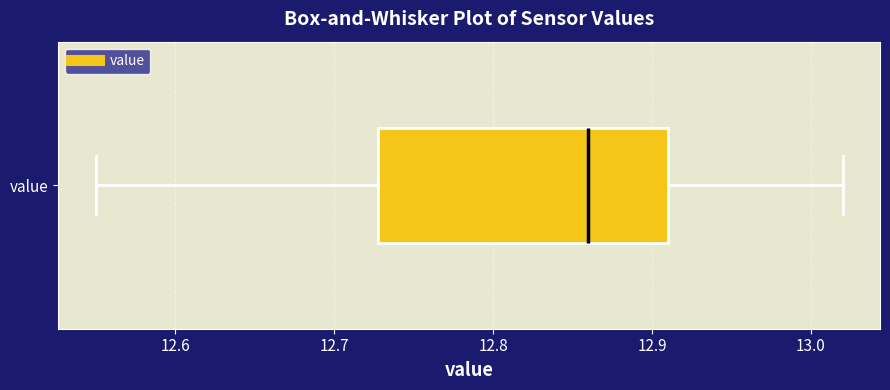

Read this box plot against the x-axis: the position of the median line, the range covered by the box, and the ends of both whiskers. The values are not printed on the chart, so give them approximately, as read against the axis.

median 12.86, box 12.73 to 12.91, whiskers 12.55 to 13.02